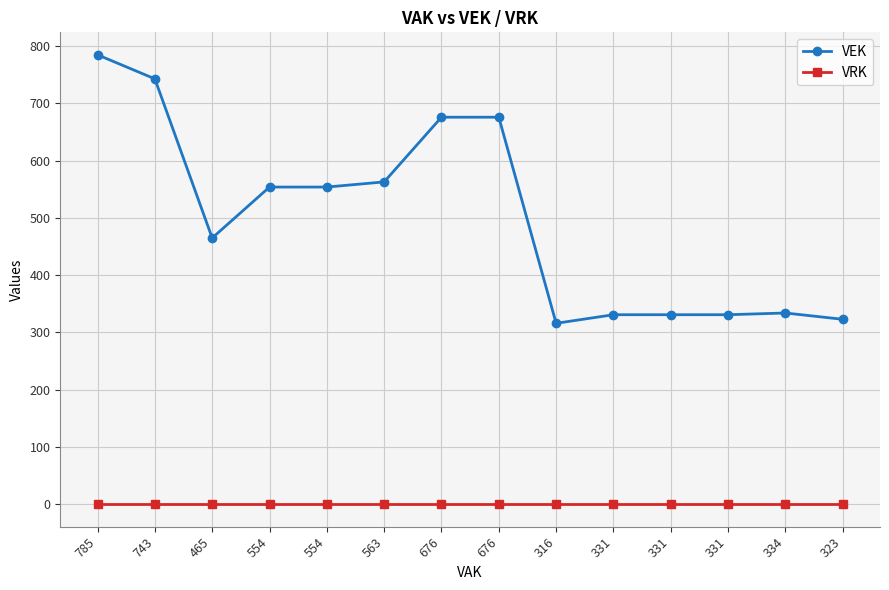

How many lines are shown in the chart?

2